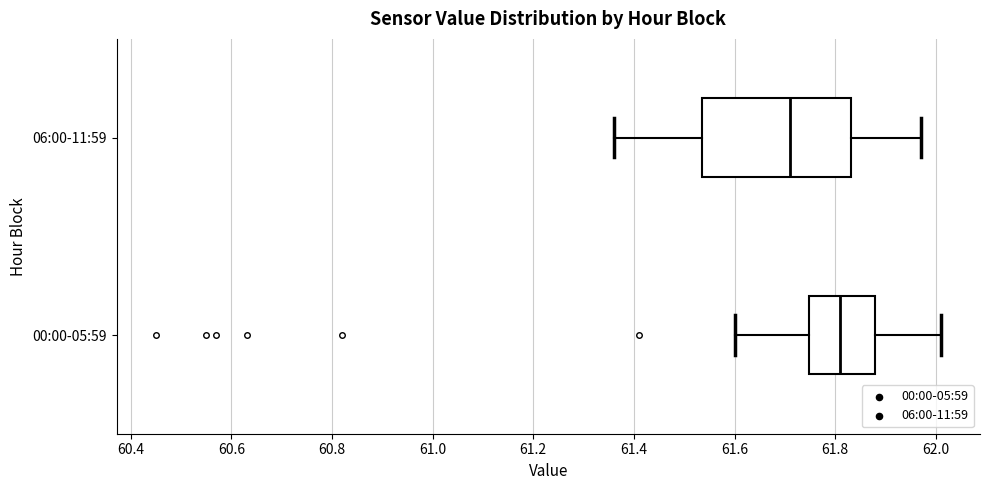

Reading bottom to top, transcribe this box plot: for each box, give where its median line is, the range the box spans, and where its two whiskers end, as read against the x-axis. The values are not printed on the chart, so give them approximately, as read against the axis.

00:00-05:59: median 61.82, box 61.74 to 61.88, whiskers 61.60 to 62.02
06:00-11:59: median 61.72, box 61.54 to 61.84, whiskers 61.36 to 61.98